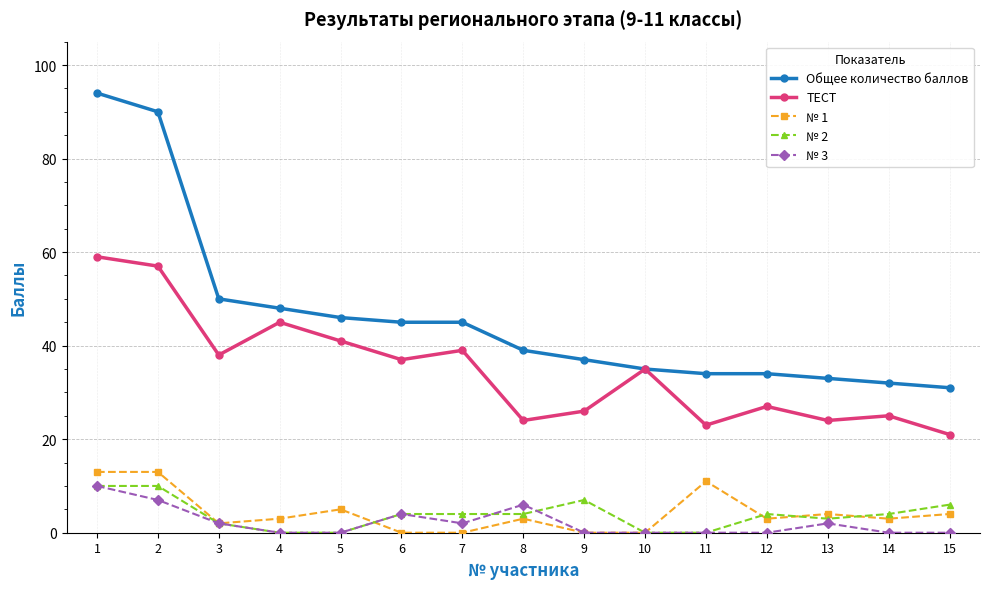

The value of Общее количество баллов at 9 is 64. True or false?

False